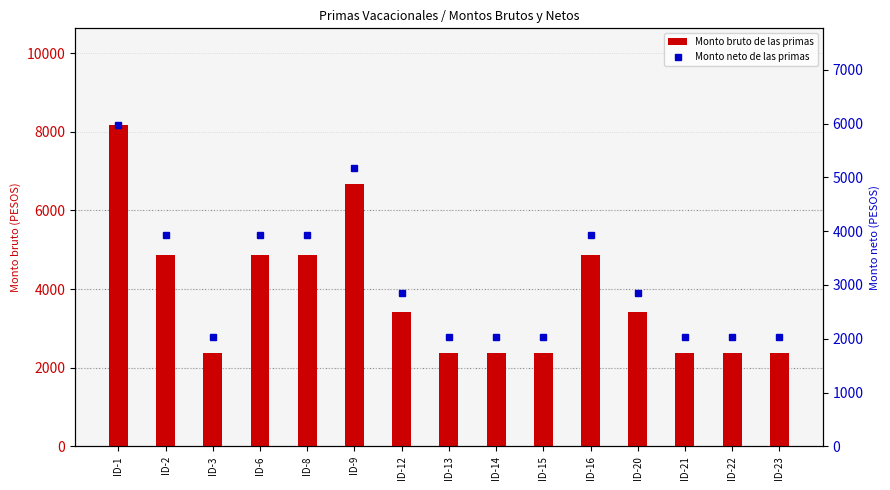

Read the Monto bruto de las primas value at ID-12.

3420.5